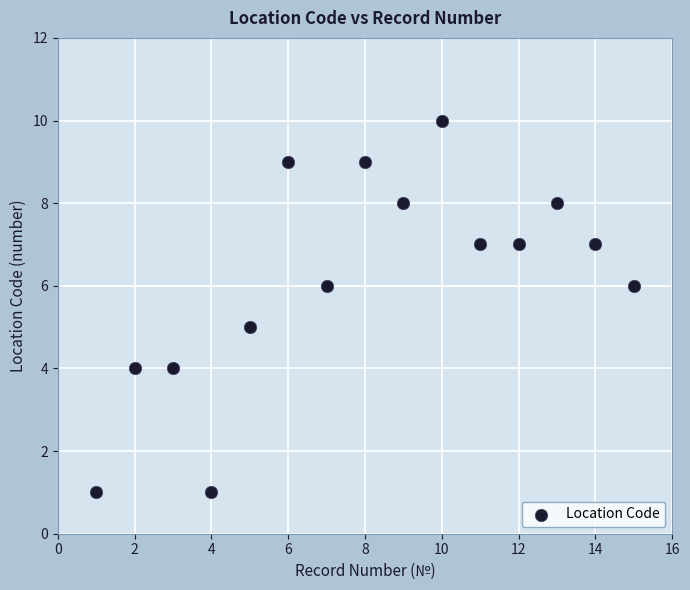

What is the range of Y values (max minus min)?

9